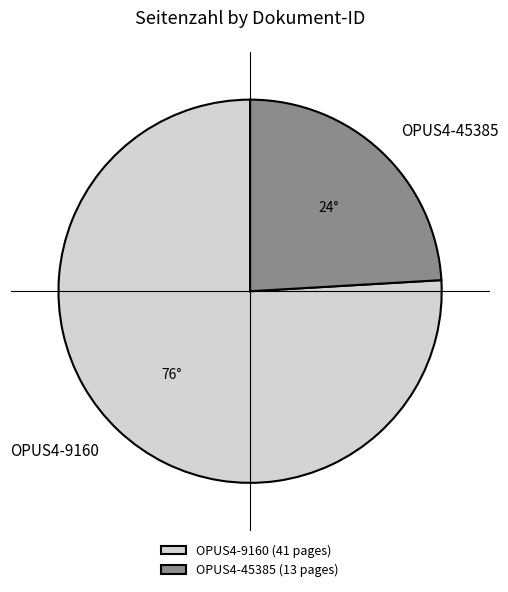

Which has a higher value, OPUS4-45385 or OPUS4-9160?

OPUS4-9160